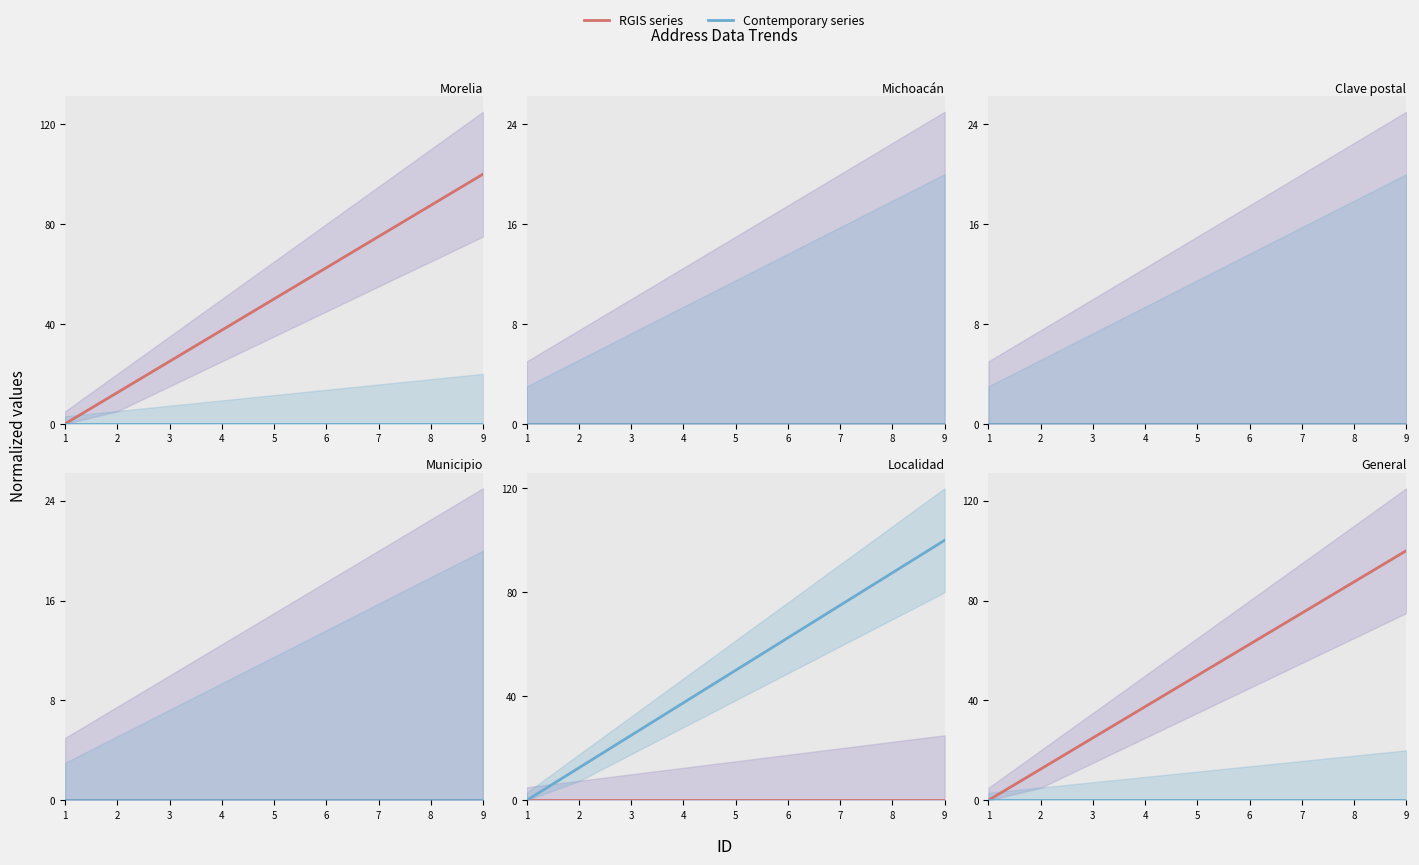

Which has a higher value, 9 or 6?

9